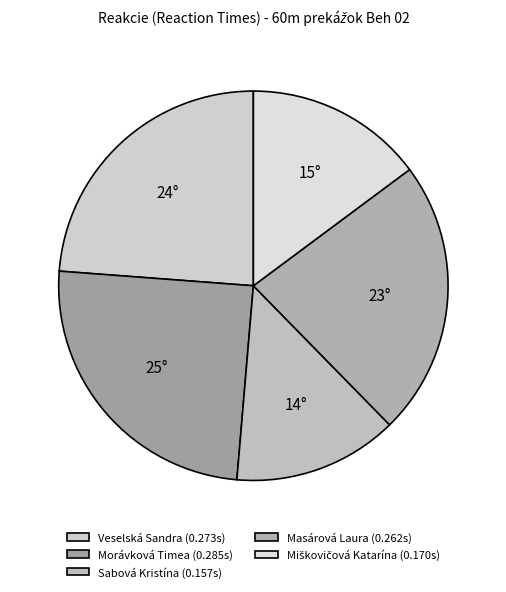

Which category has the biggest portion of the pie?

Morávková Timea